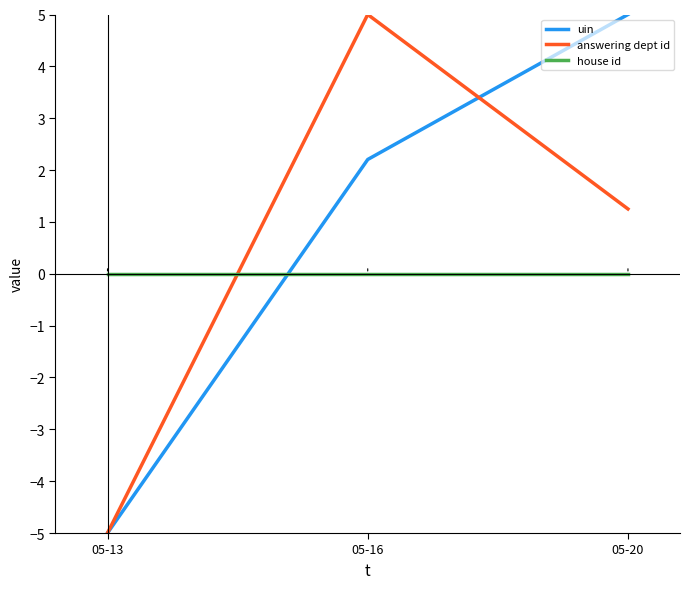

Rank the categories by answering dept id value from lowest to highest.

05-13, 05-20, 05-16